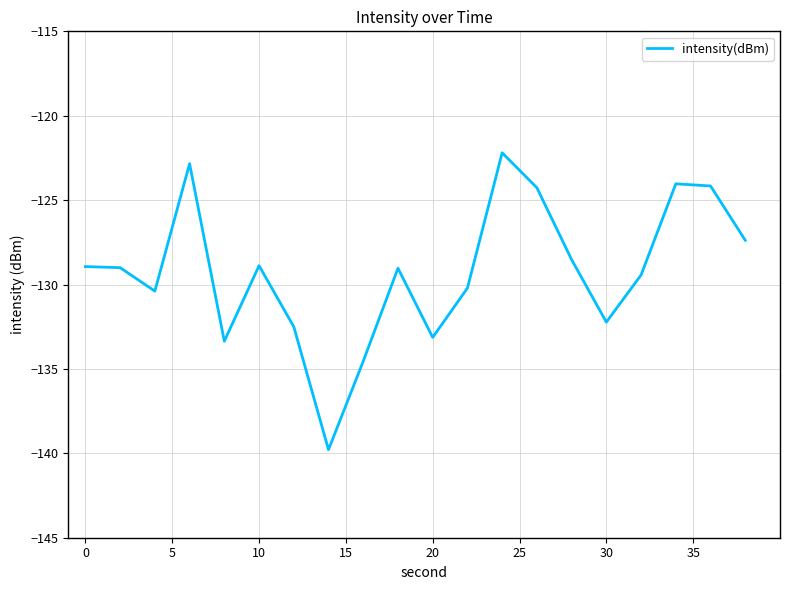

What is the difference between the maximum and minimum values?

17.6